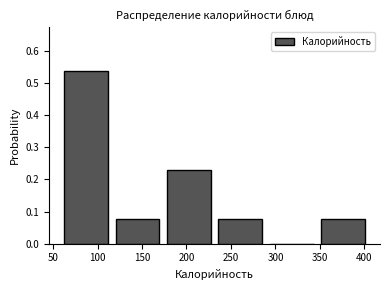

Over which range of the x-axis is the bar tallest?

60 to 115